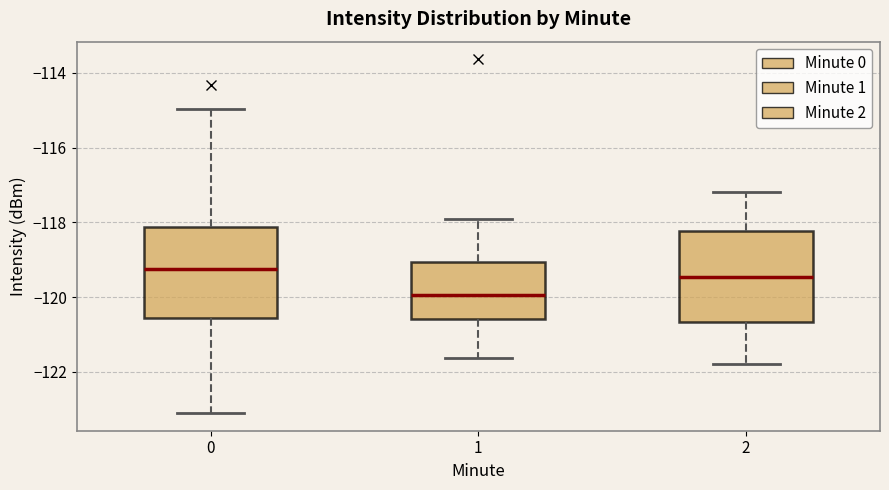

Where does the lower whisker of the box at x = 0 end on the y-axis? The values are not printed on the chart, so give them approximately, as read against the axis.

-123.0